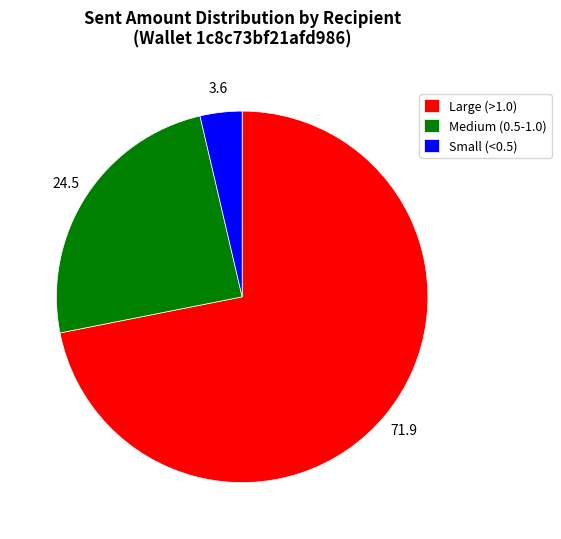

Combined, do Medium (0.5-1.0) and Small (<0.5) account for over 50%?

No